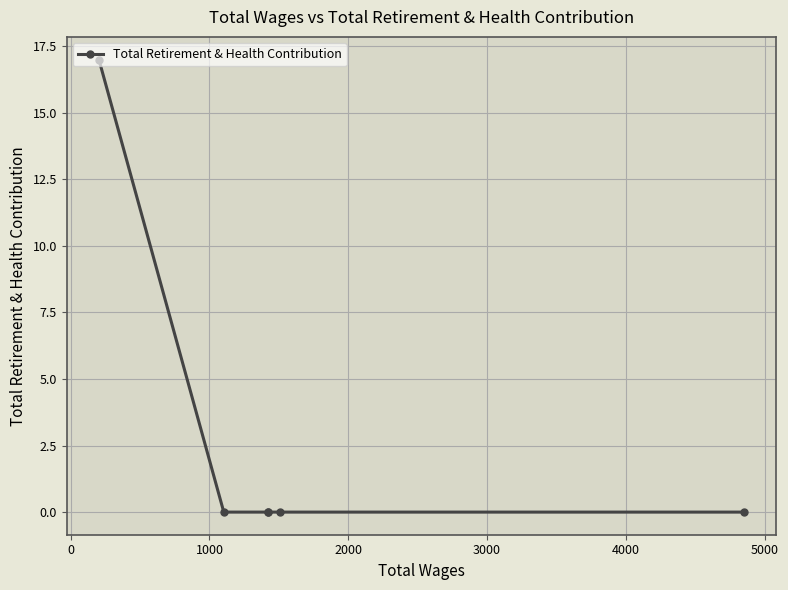

Reading left to right, list all the values displayed in this chart.

17	0	0	0	0	0